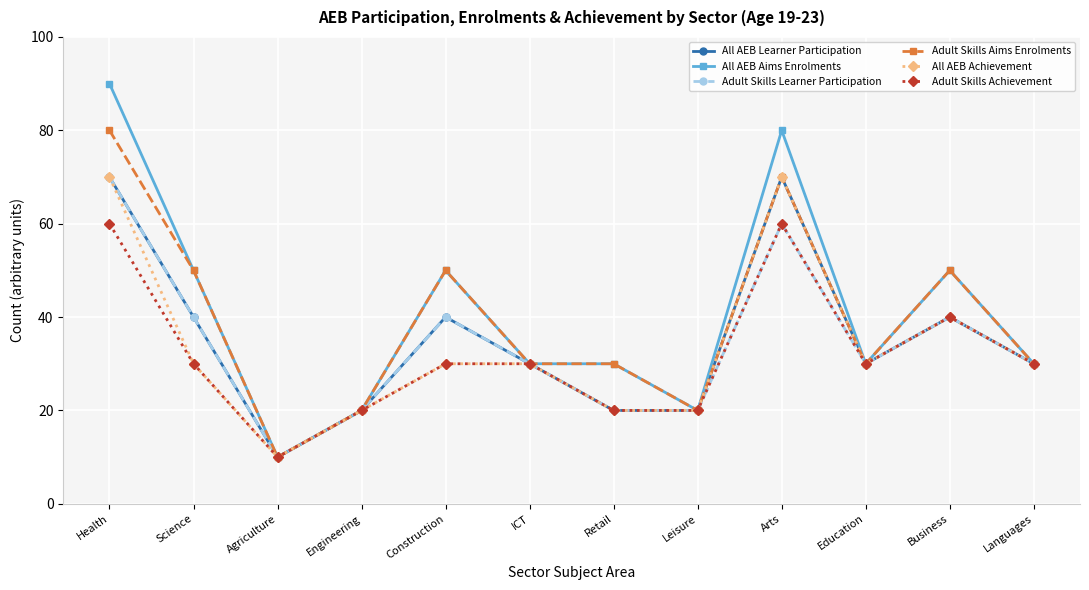

At which category does the chart reach its minimum across all series?

Agriculture